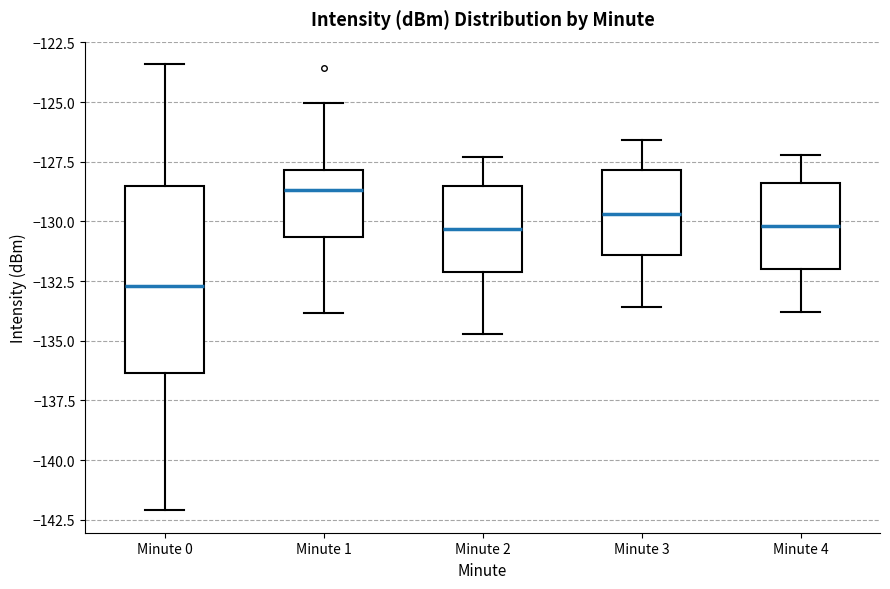

Reading left to right, transcribe this box plot: for each box, give where its median line is, the range the box spans, and where its two whiskers end, as read against the y-axis. The values are not printed on the chart, so give them approximately, as read against the axis.

Minute 0: median -132.5, box -136.5 to -128.5, whiskers -142.0 to -123.5
Minute 1: median -128.5, box -130.5 to -128.0, whiskers -134.0 to -125.0
Minute 2: median -130.5, box -132.0 to -128.5, whiskers -134.5 to -127.5
Minute 3: median -129.5, box -131.5 to -128.0, whiskers -133.5 to -126.5
Minute 4: median -130.0, box -132.0 to -128.5, whiskers -134.0 to -127.0